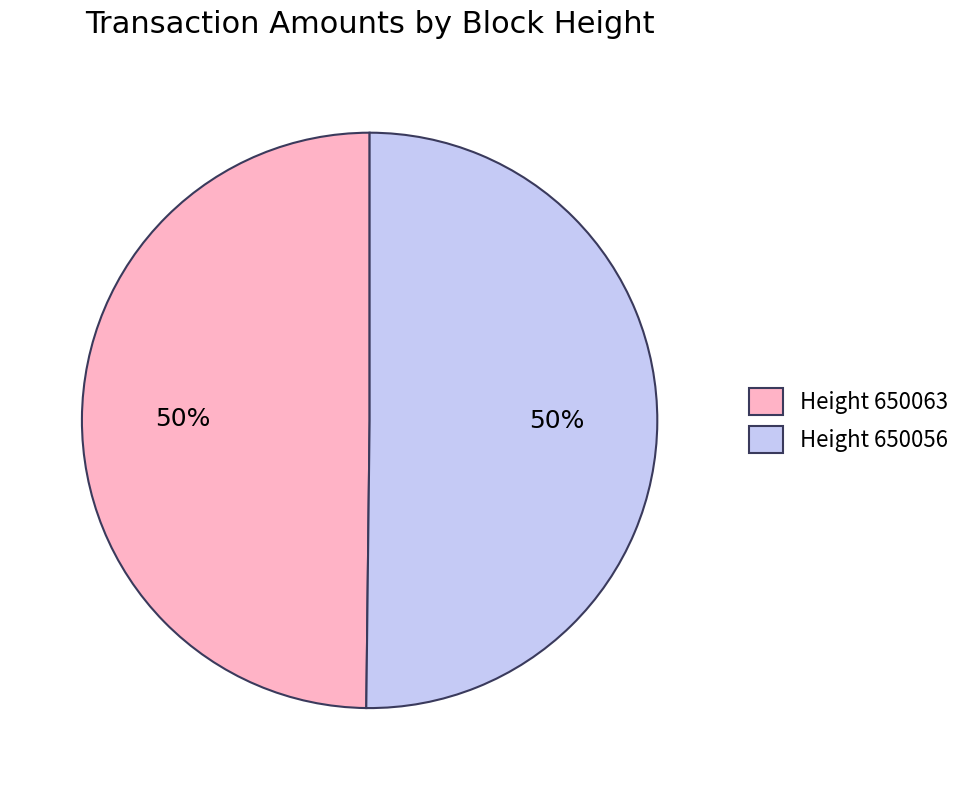

True or false: Height 650063 accounts for 40% of the total.

False